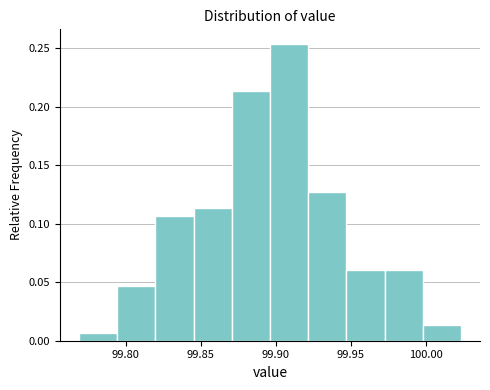

Over which range of the x-axis is the bar tallest?

99.895 to 99.920